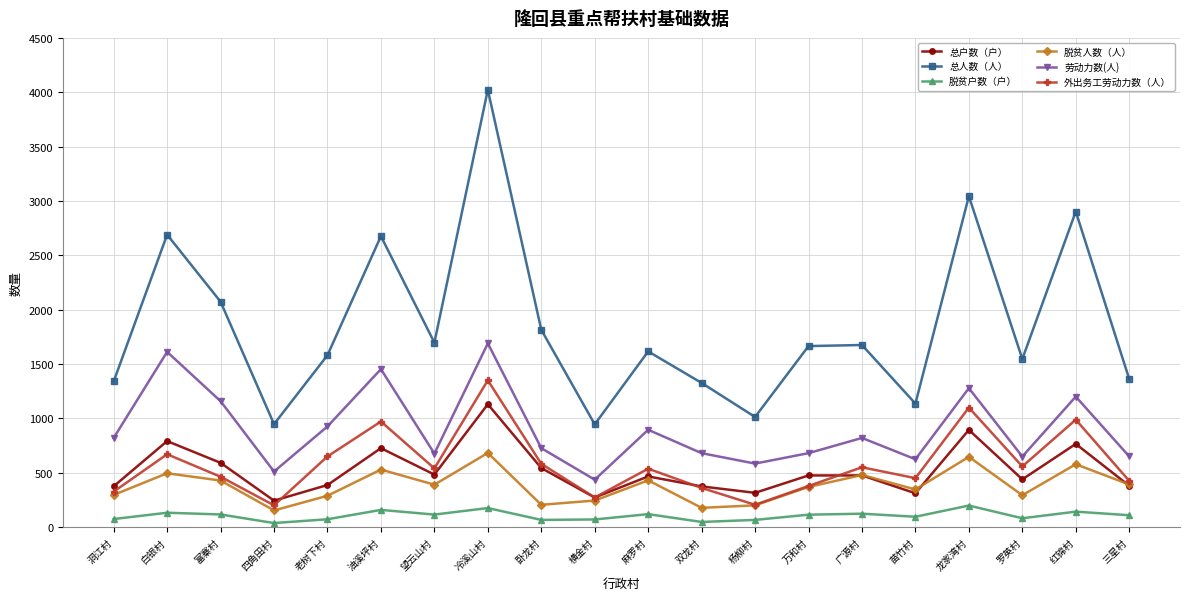

Which series has the largest range (max minus min)?

总人数（人）